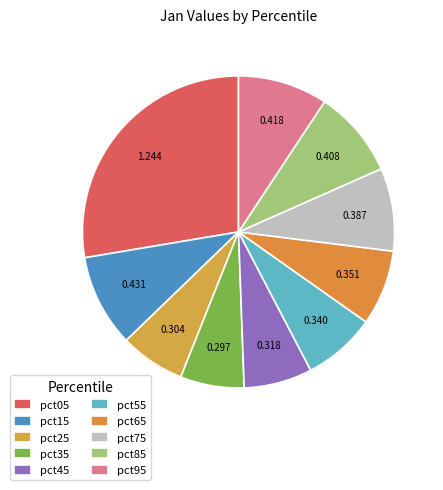

Count the number of slices in the pie.

10